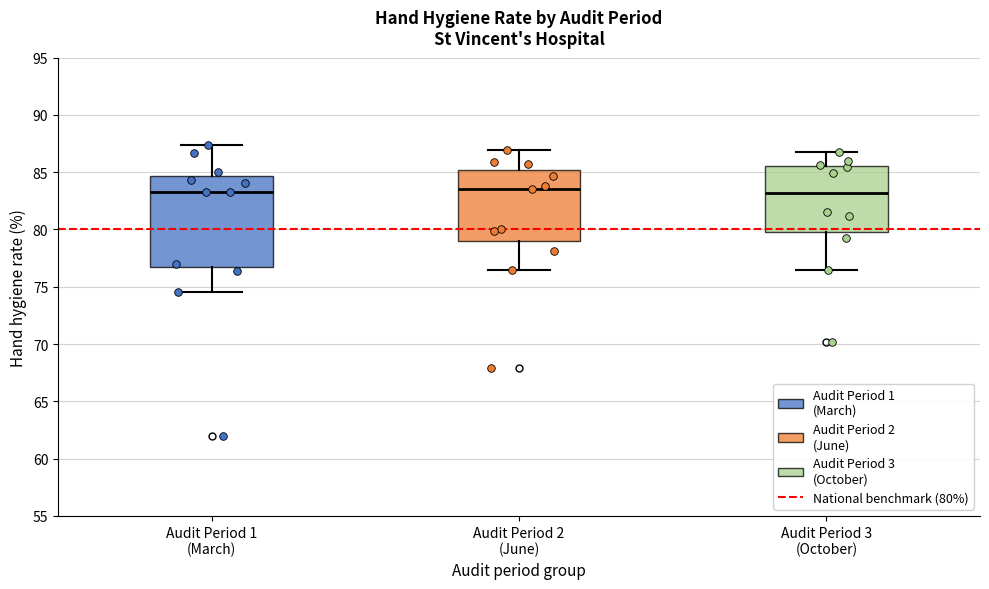

Which box is the tallest, from its lower edge to its upper edge?

Audit Period 1 (March)